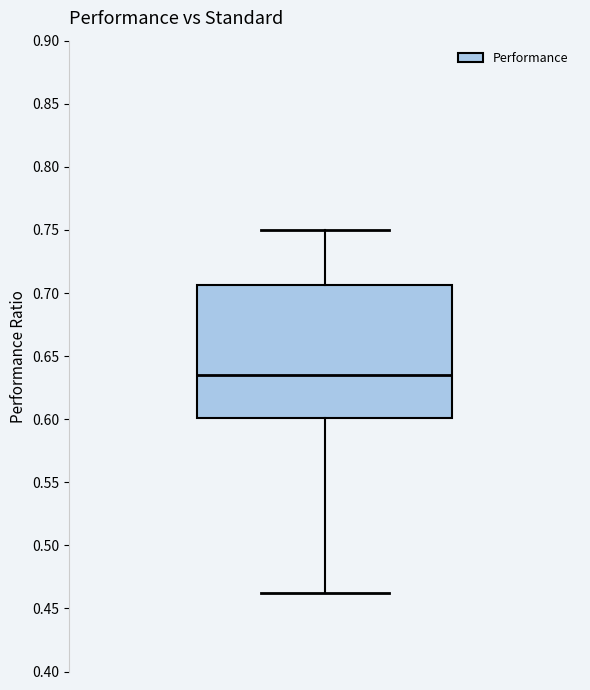

Transcribe this box plot: give where the median line is, the range the box spans, and where the two whiskers end, as read against the y-axis. The values are not printed on the chart, so give them approximately, as read against the axis.

median 0.635, box 0.600 to 0.705, whiskers 0.460 to 0.750